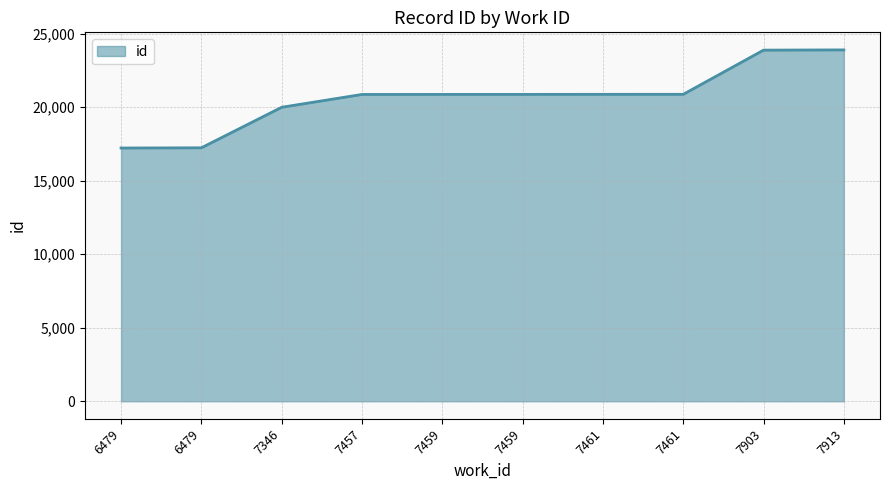

What is the approximate value at 7903?

23886